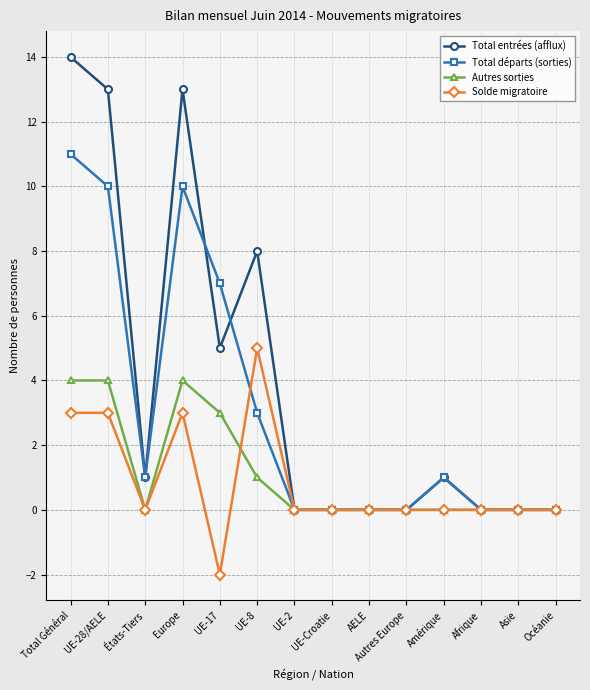

Which category has the highest value in the Total départs (sorties) series?

Total Général